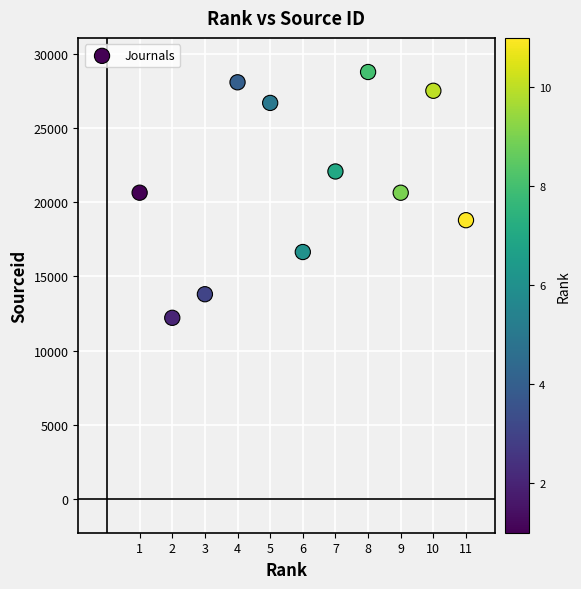

What is the range of Y values (max minus min)?

16600